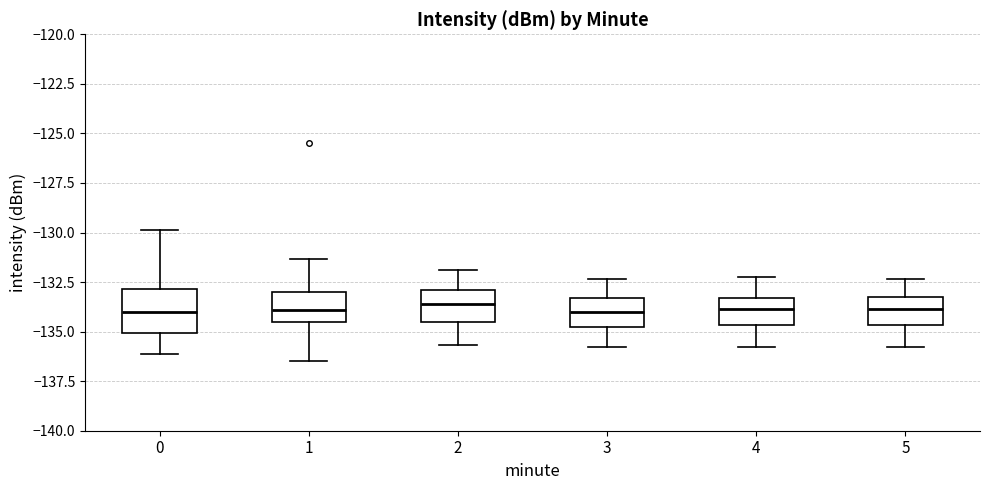

Comparing the boxes themselves (not the whiskers), which one is the tallest?

0